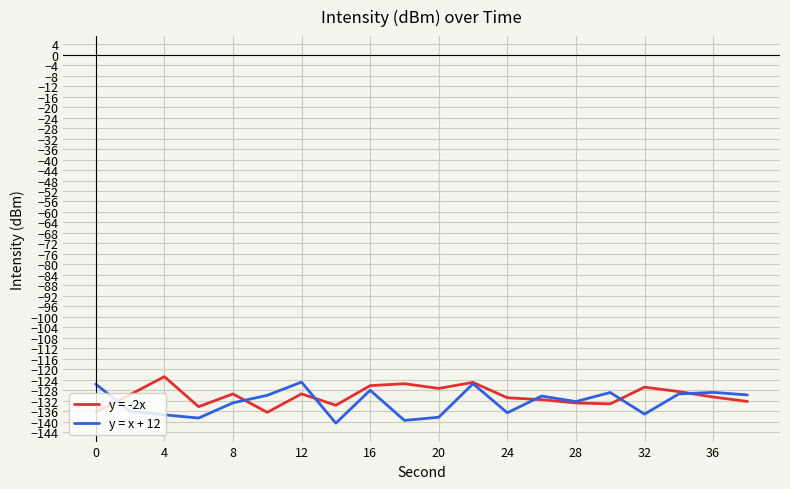

What is the lowest value of the y = -2x series?

-136.3